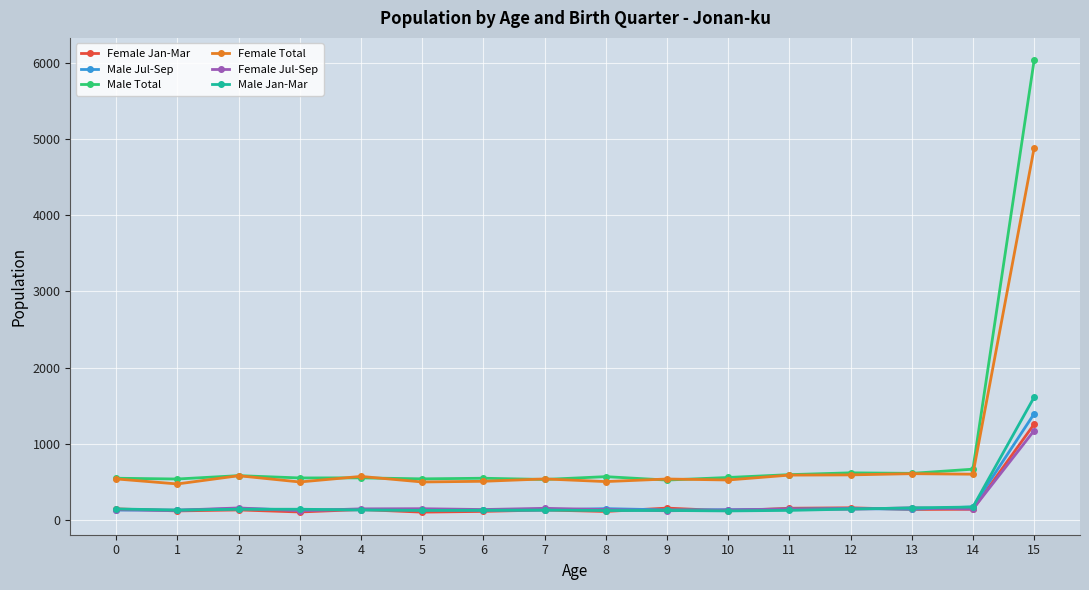

What is the value of the Male Jul-Sep point at the 6th from the left?

131